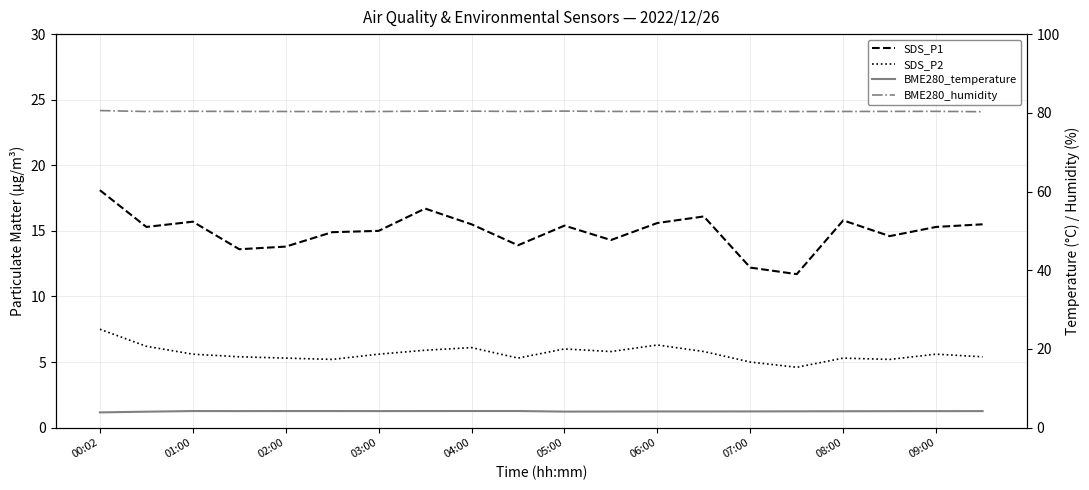

True or false: SDS_P2 has a value of 10.3 at 07:00.

False